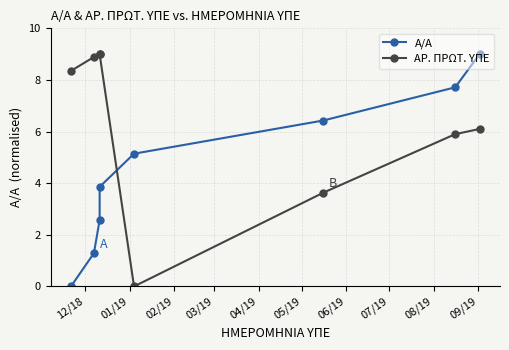

What is the total value across all series at 04/19?

5.1